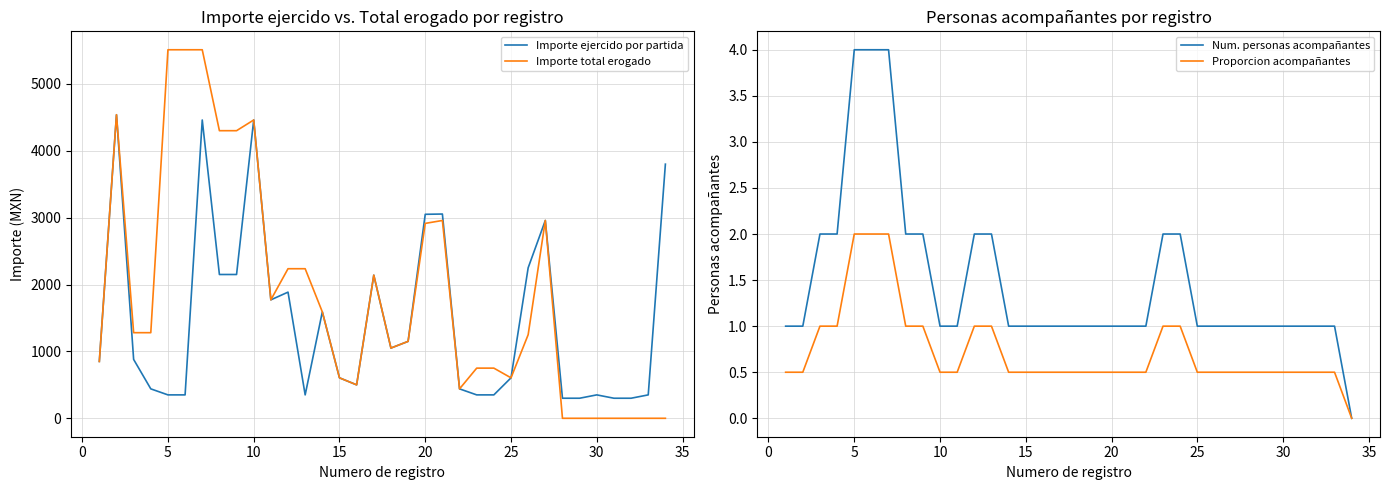

How many lines are shown in the chart?

4